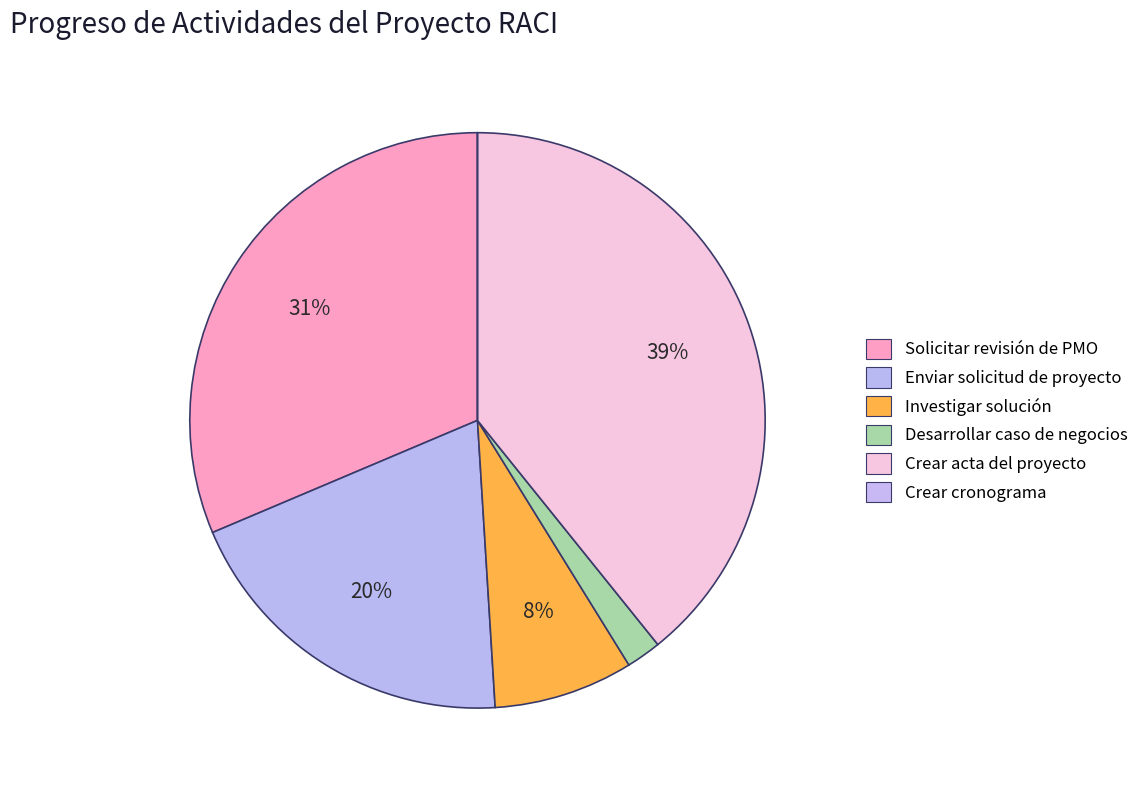

What portion of the pie excludes Crear acta del proyecto?

60.8%